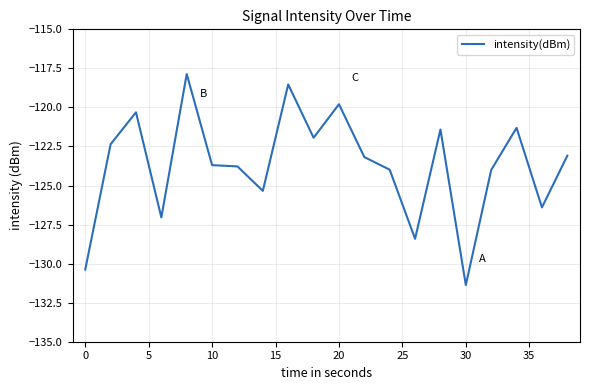

What is the minimum value shown in the chart?

-131.4